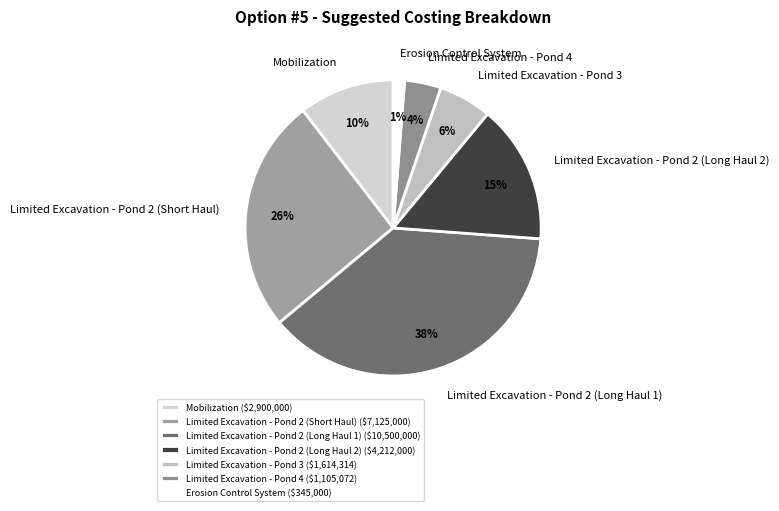

To the nearest percent, what is the average slice percentage?

14%